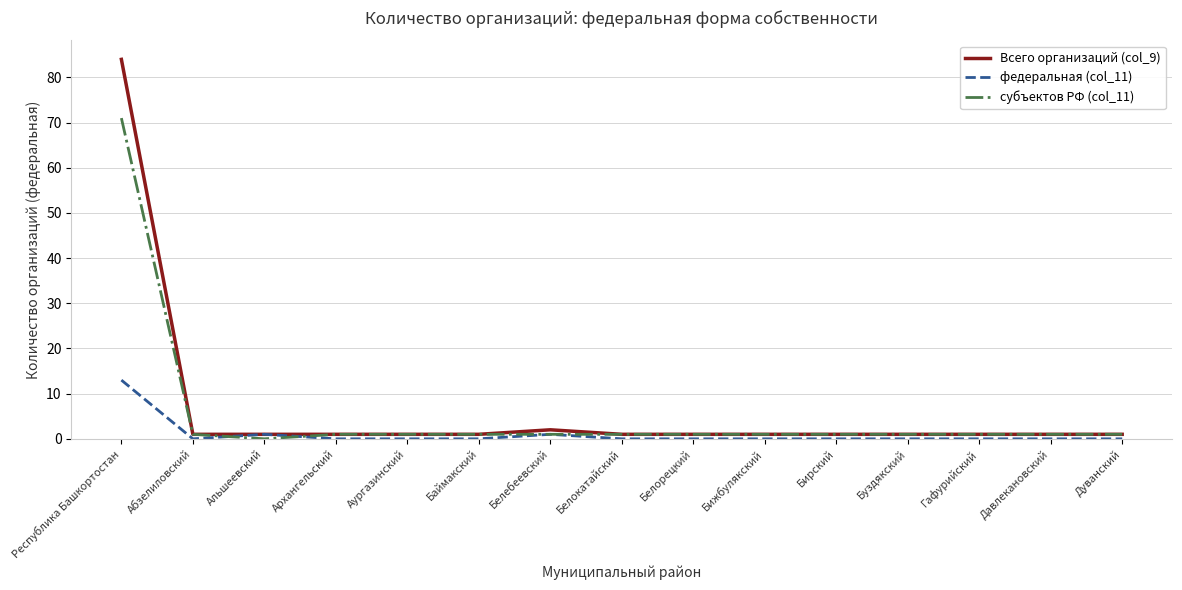

At how many categories does at least one series exceed 23?

1